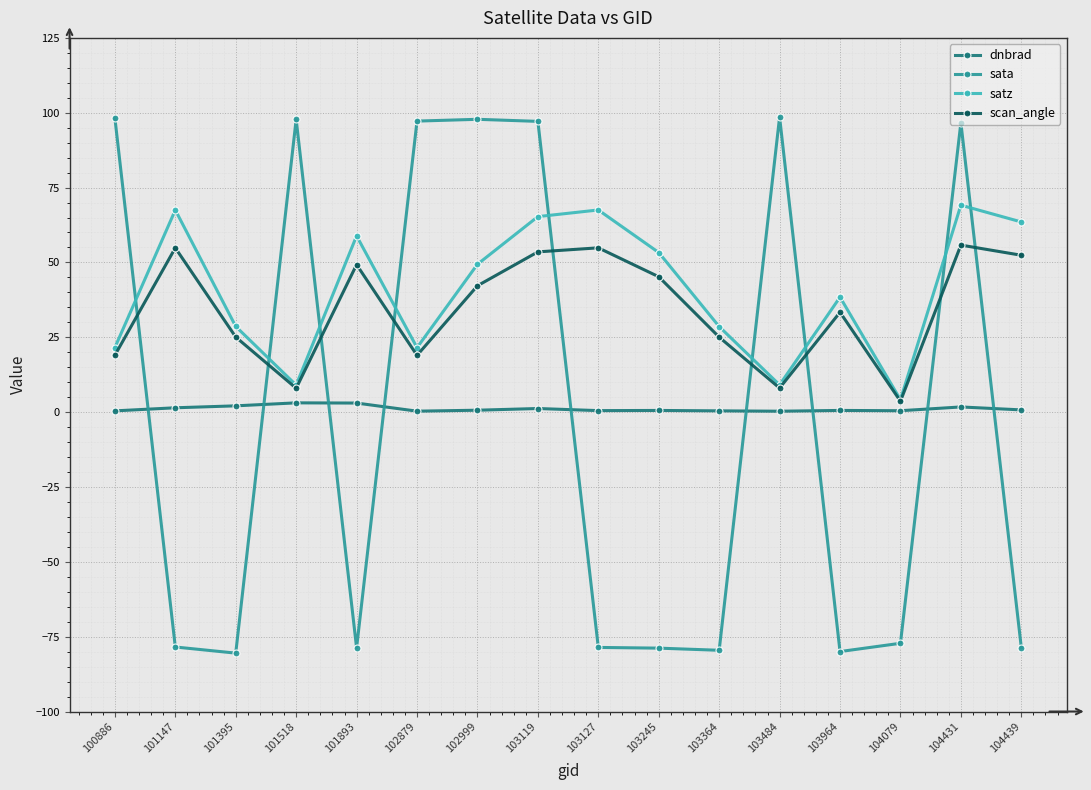

What is the sum of the satz values at 100886 and 102879?

43.1